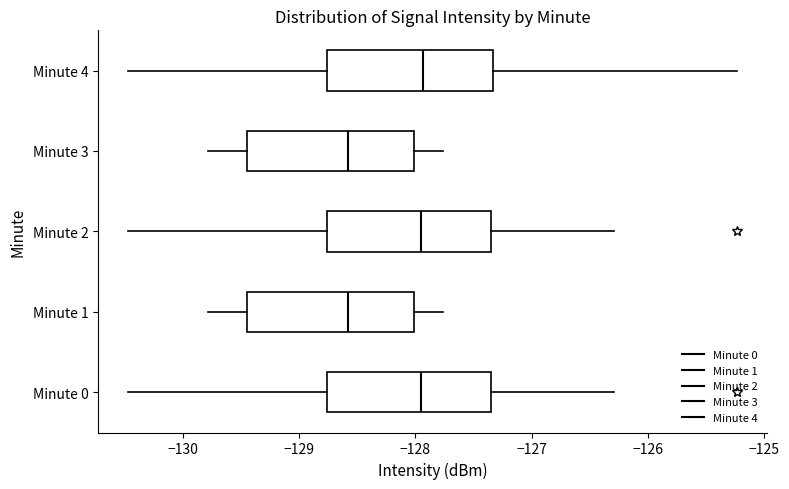

Reading bottom to top, transcribe this box plot: for each box, give where its median line is, the range the box spans, and where its two whiskers end, as read against the x-axis. The values are not printed on the chart, so give them approximately, as read against the axis.

Minute 0: median -127.9, box -128.8 to -127.4, whiskers -130.5 to -126.3
Minute 1: median -128.6, box -129.4 to -128.0, whiskers -129.8 to -127.8
Minute 2: median -127.9, box -128.8 to -127.4, whiskers -130.5 to -126.3
Minute 3: median -128.6, box -129.4 to -128.0, whiskers -129.8 to -127.8
Minute 4: median -127.9, box -128.8 to -127.3, whiskers -130.5 to -125.2